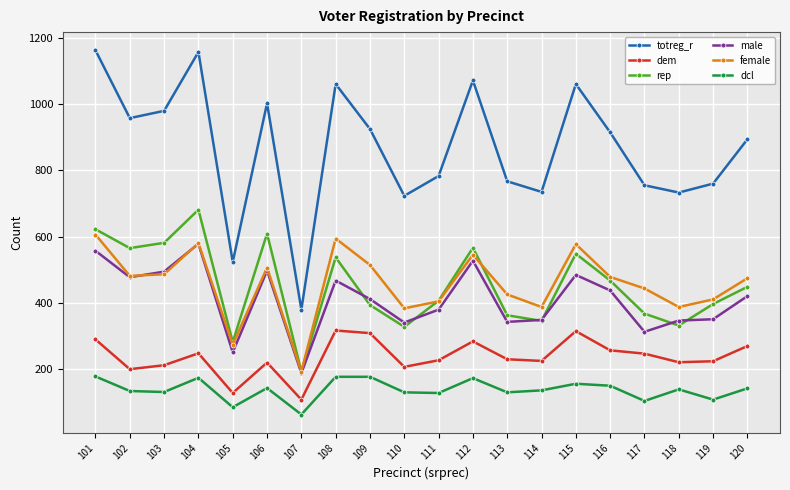

What is the sum of all dem values?

4719